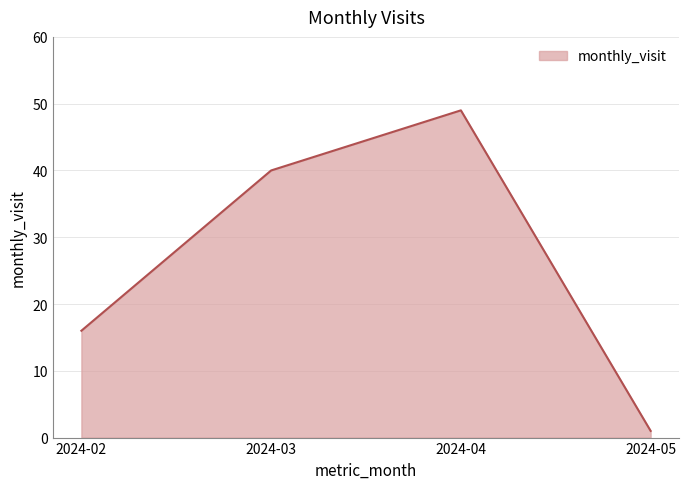

What is the approximate value at 2024-03, to the nearest 10?

40